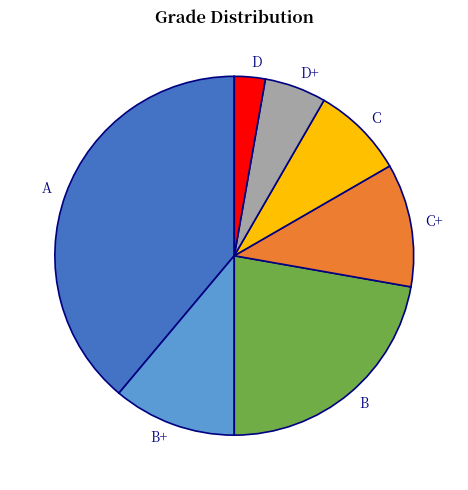

Does any single category account for the majority?

No